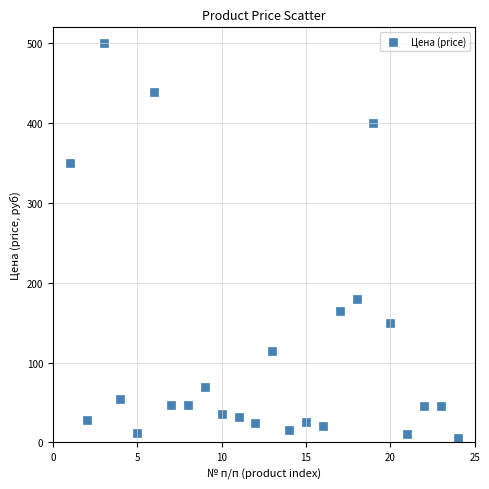

What is the range of X values (max minus min)?

23.0